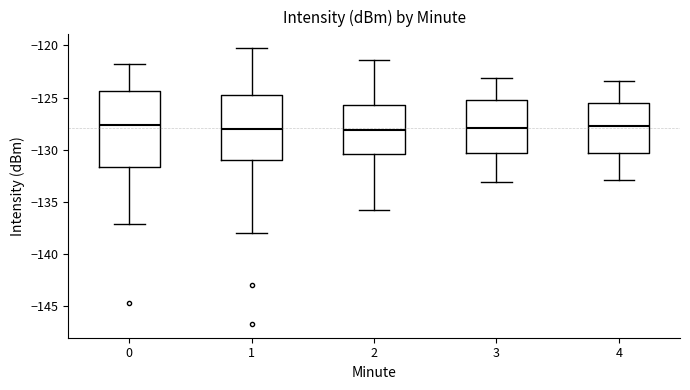

Reading left to right, read every box against the y-axis: the position of its median line, the range the box covers, and the ends of its whiskers. The values are not printed on the chart, so give them approximately, as read against the axis.

0: median -127.5, box -131.5 to -124.5, whiskers -137.0 to -122.0
1: median -128.0, box -131.0 to -125.0, whiskers -138.0 to -120.5
2: median -128.0, box -130.5 to -125.5, whiskers -136.0 to -121.5
3: median -128.0, box -130.5 to -125.0, whiskers -133.0 to -123.0
4: median -127.5, box -130.5 to -125.5, whiskers -133.0 to -123.5